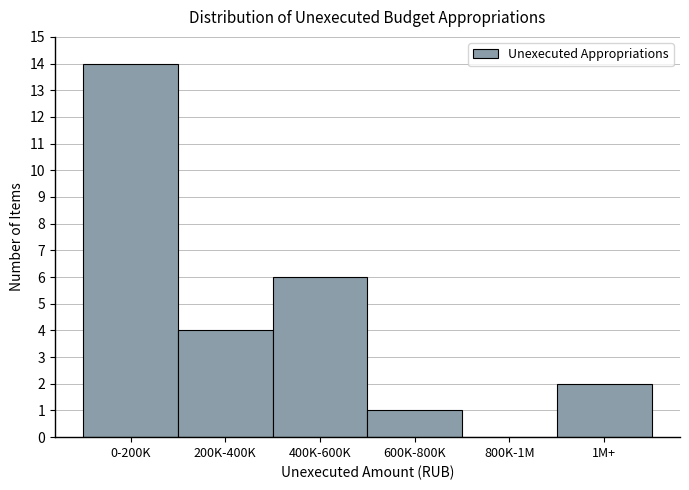

Reading left to right, what are all the values shown in this chart?

0-200K=14	200K-400K=4	400K-600K=6	600K-800K=1	800K-1M=0	1M+=2